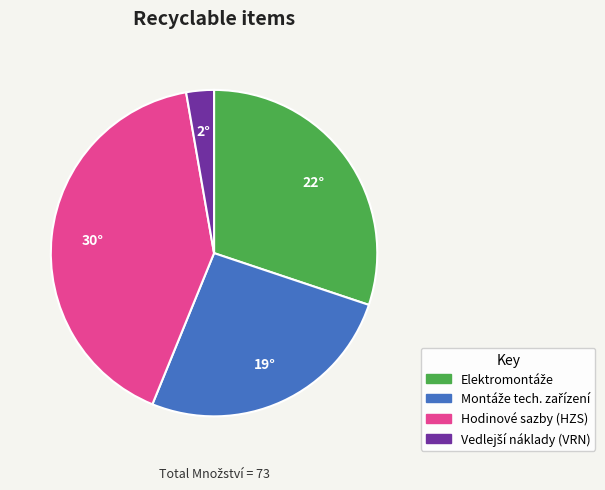

Which slice is the largest?

Hodinové sazby (HZS)